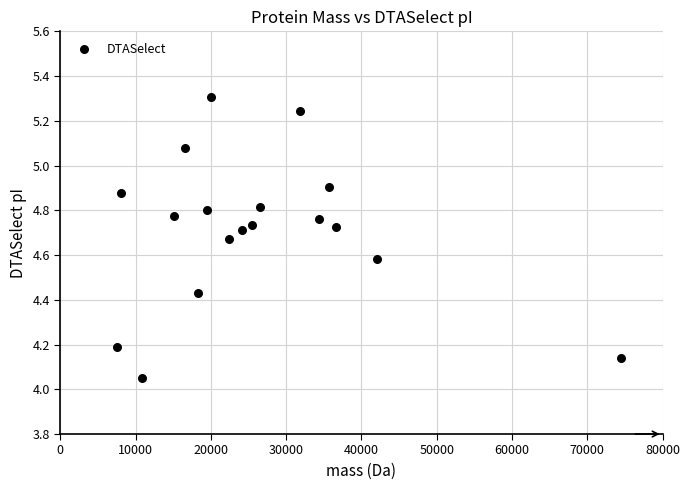

What is the range of X values (max minus min)?

66959.9